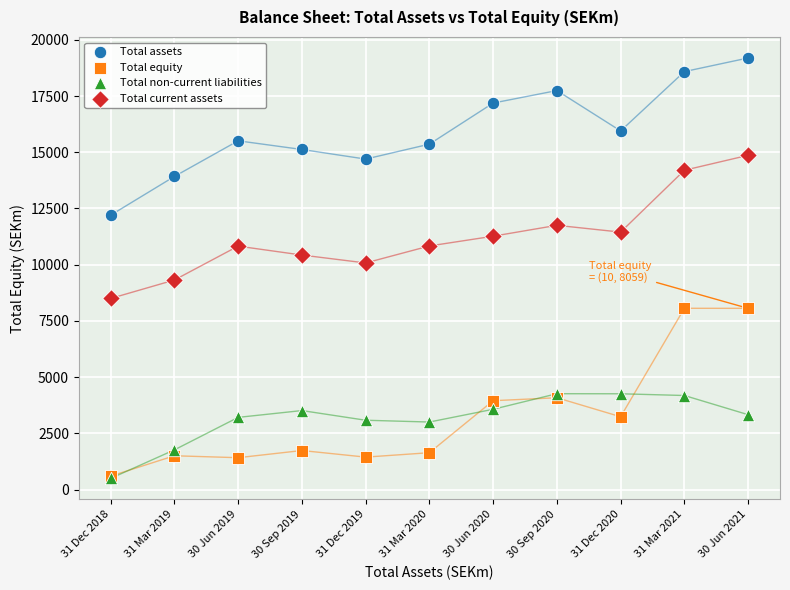

Across all series, what Y value is closest to 9844?

10077